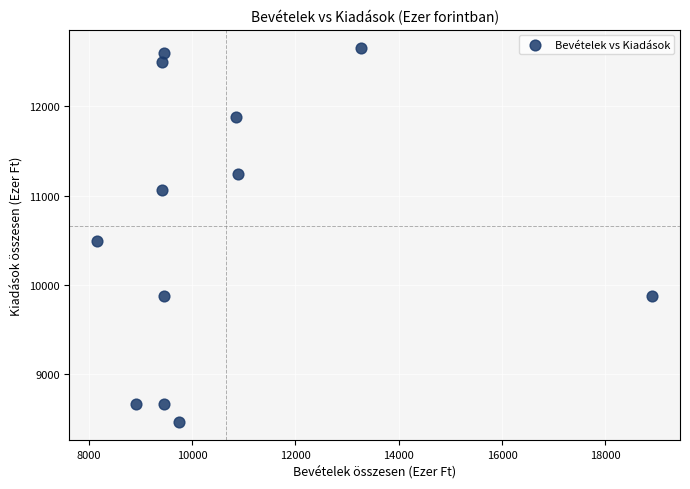

What Y value in the scatter plot is closest to 10559?

10491